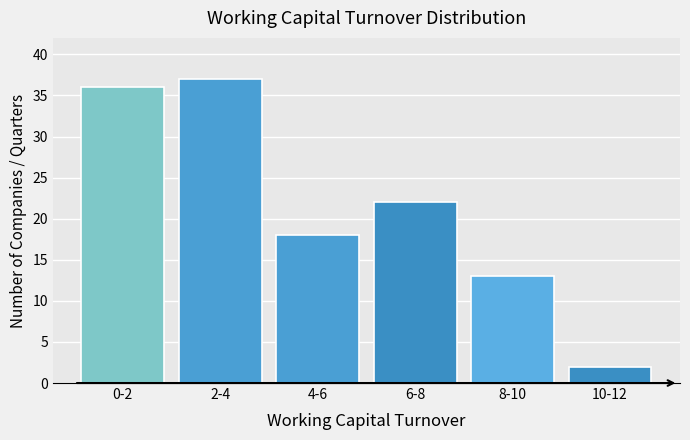

Reading left to right, what are all the values shown in this chart?

36	37	18	22	13	2